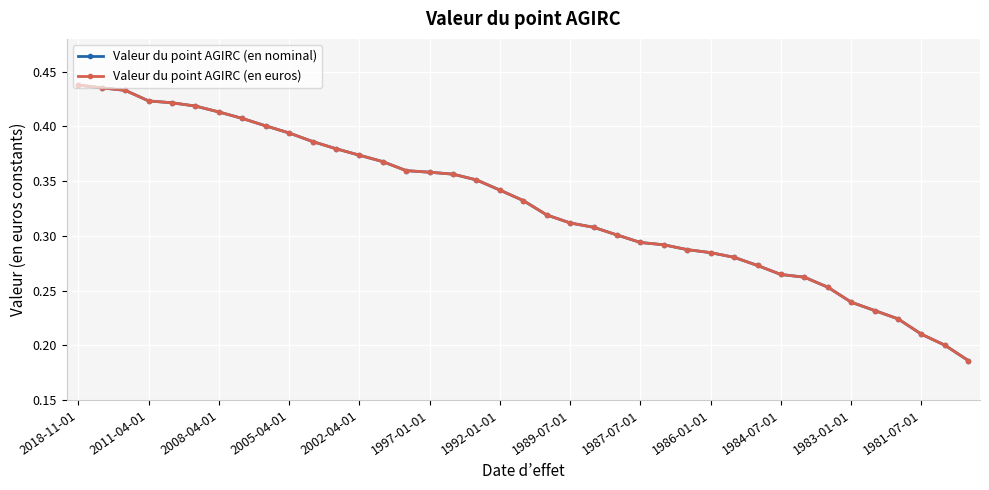

True or false: Valeur du point AGIRC (en nominal) has more than 2 points higher than both neighbors.

False